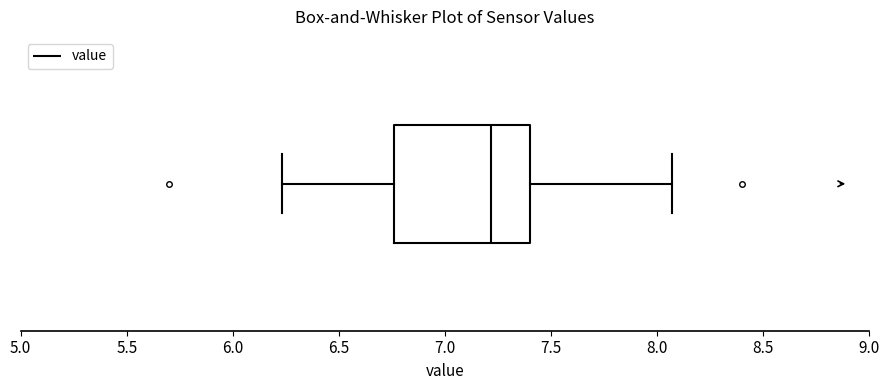

Transcribe this box plot: give where the median line is, the range the box spans, and where the two whiskers end, as read against the x-axis. The values are not printed on the chart, so give them approximately, as read against the axis.

median 7.20, box 6.75 to 7.40, whiskers 6.25 to 8.05